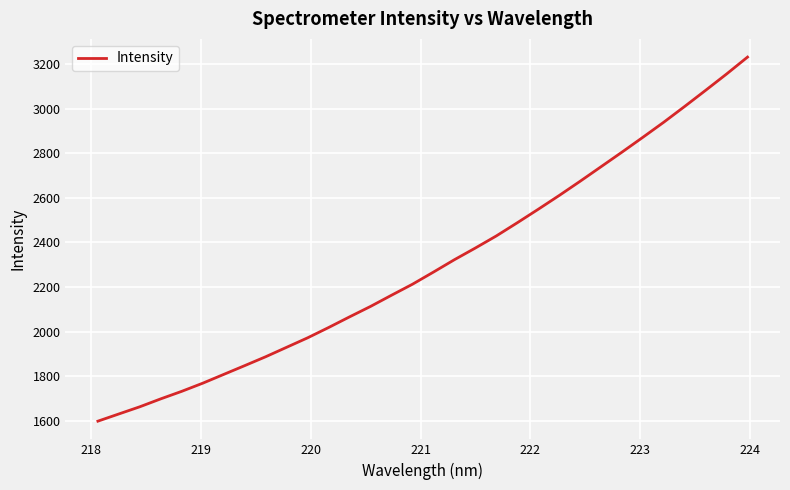

Does the chart have visible grid lines?

Yes